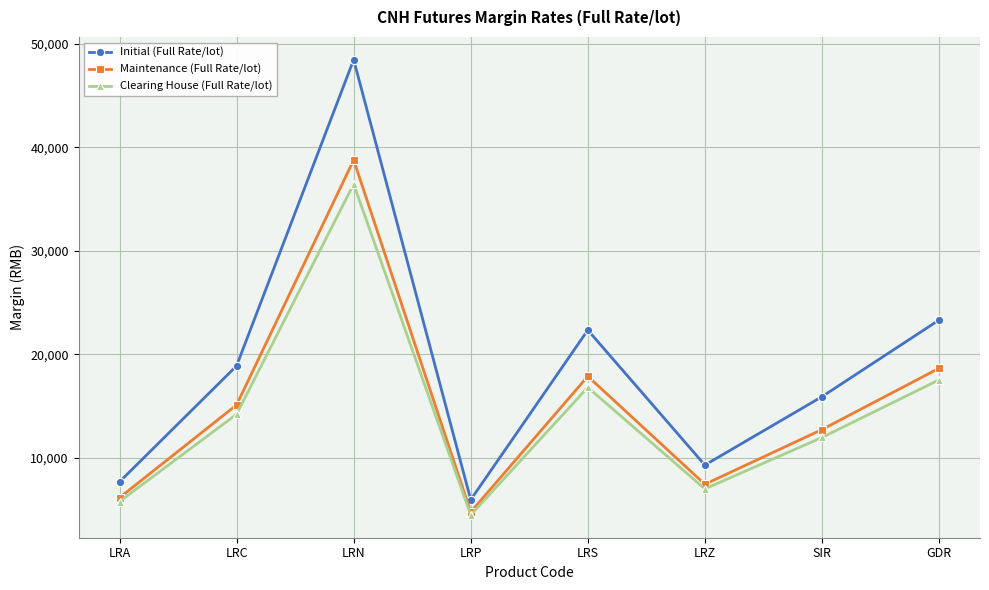

Is it true that Maintenance (Full Rate/lot) equals 38772 at LRN?

True